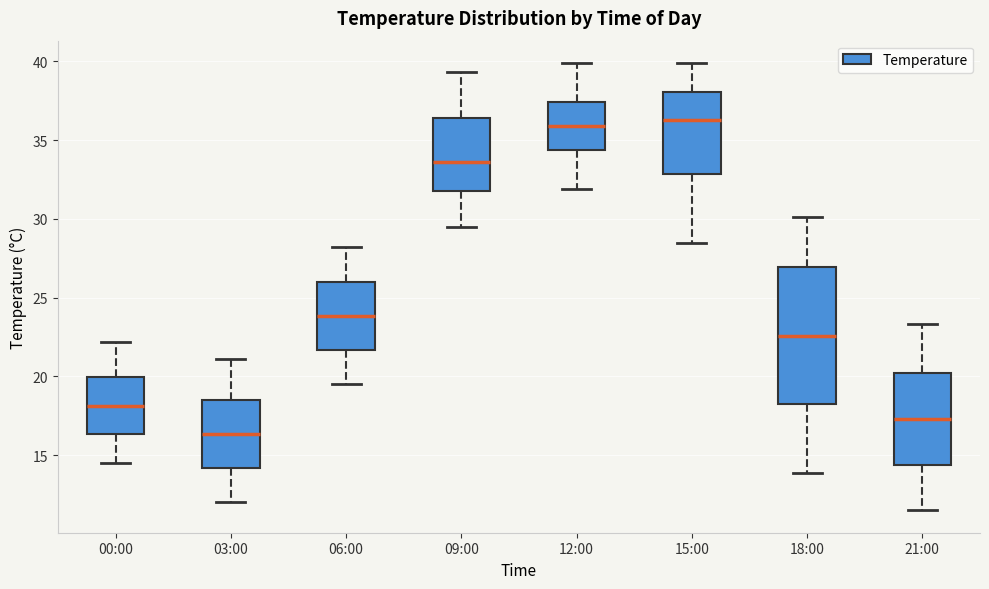

Where does the lower whisker of the box for 12:00 end on the y-axis? The values are not printed on the chart, so give them approximately, as read against the axis.

32.0